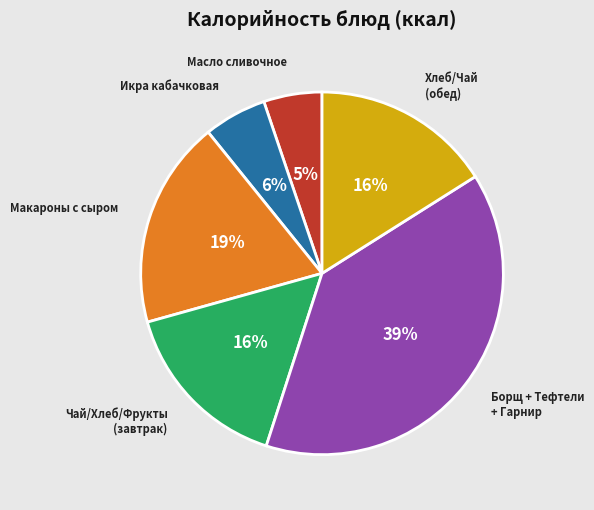

Which slice is the largest?

Борщ + Тефтели + Гарнир